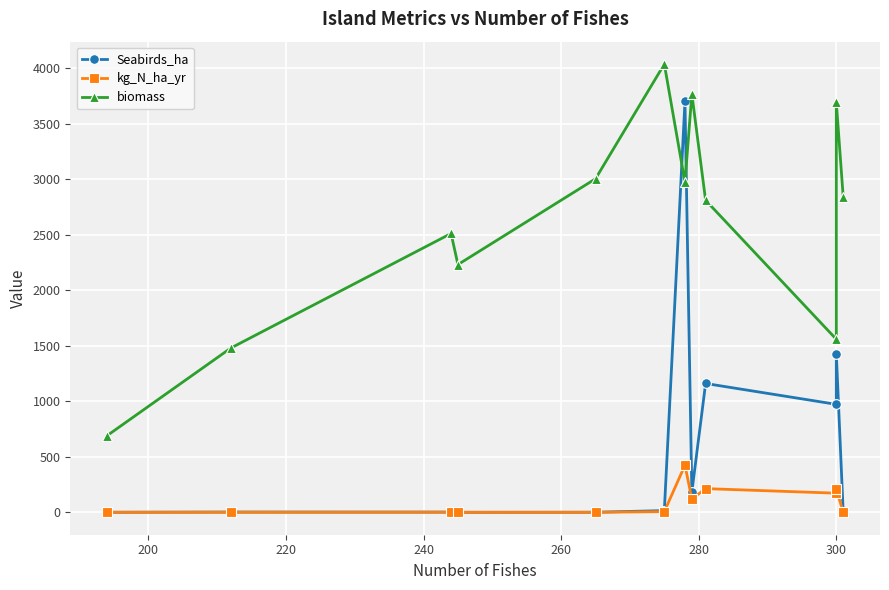

What is the average value of the kg_N_ha_yr series?

95.6